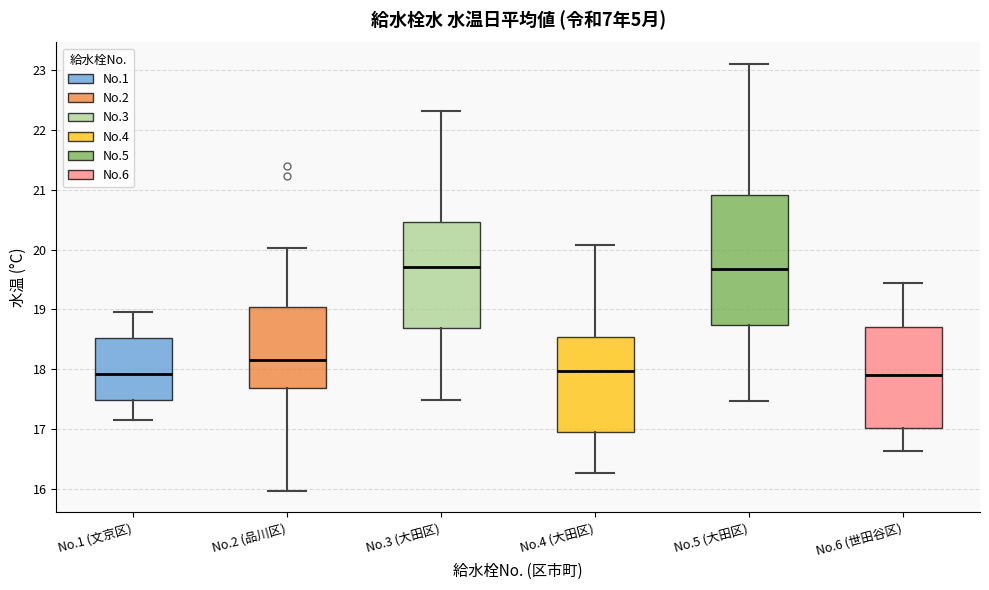

Reading left to right, transcribe this box plot: for each box, give where its median line is, the range the box spans, and where its two whiskers end, as read against the y-axis. The values are not printed on the chart, so give them approximately, as read against the axis.

No.1 (文京区): median 17.9, box 17.5 to 18.5, whiskers 17.2 to 19.0
No.2 (品川区): median 18.2, box 17.7 to 19.0, whiskers 16.0 to 20.0
No.3 (大田区): median 19.7, box 18.7 to 20.5, whiskers 17.5 to 22.3
No.4 (大田区): median 18.0, box 17.0 to 18.5, whiskers 16.3 to 20.1
No.5 (大田区): median 19.7, box 18.7 to 20.9, whiskers 17.5 to 23.1
No.6 (世田谷区): median 17.9, box 17.0 to 18.7, whiskers 16.6 to 19.5